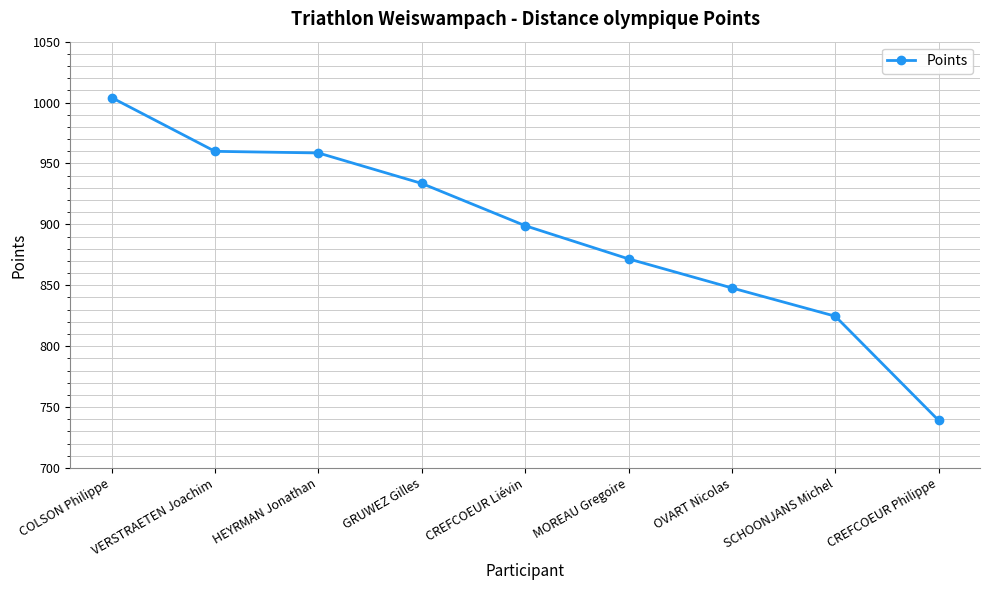

Count the number of values greater than 898.

5